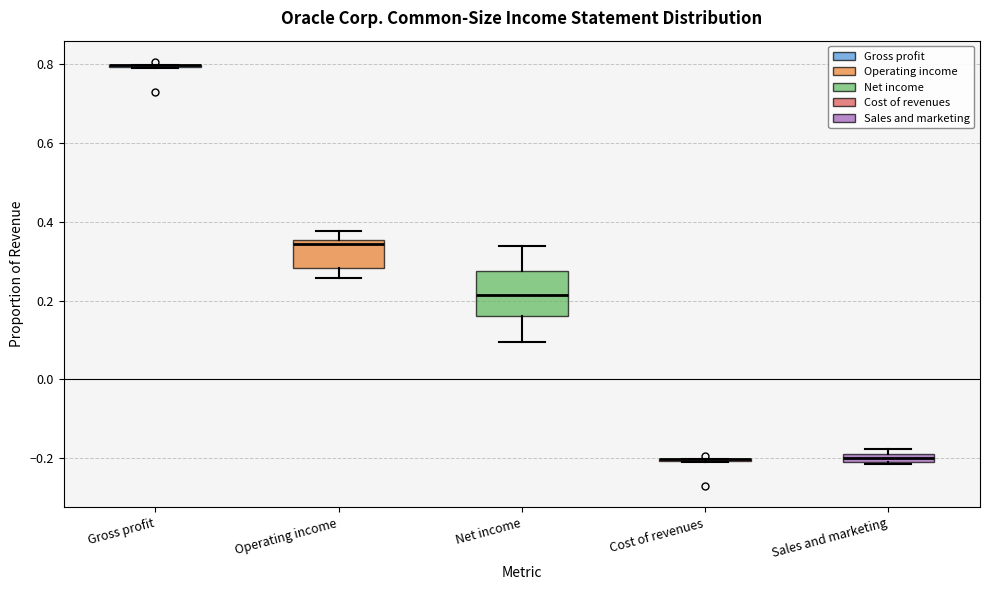

Where is the upper edge of the box for Operating income on the y-axis? The values are not printed on the chart, so give them approximately, as read against the axis.

0.36